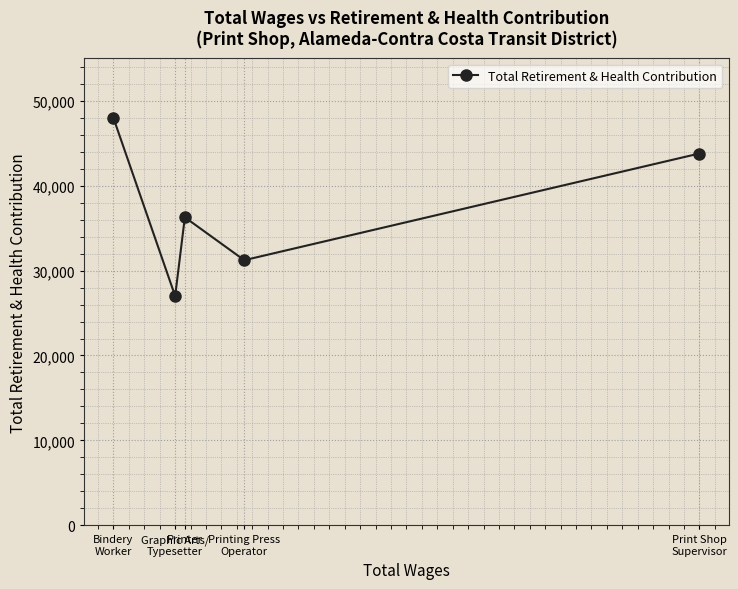

How many interior local peaks (higher than both neighbors) does the data have?

1